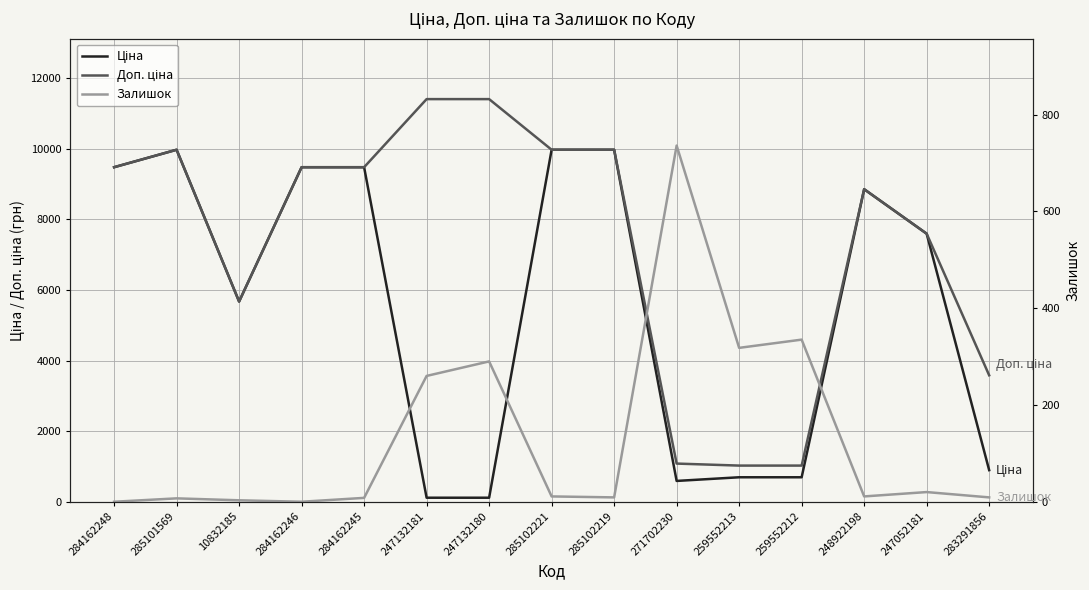

Which series changed the most between 284162246 and 247132181?

Ціна